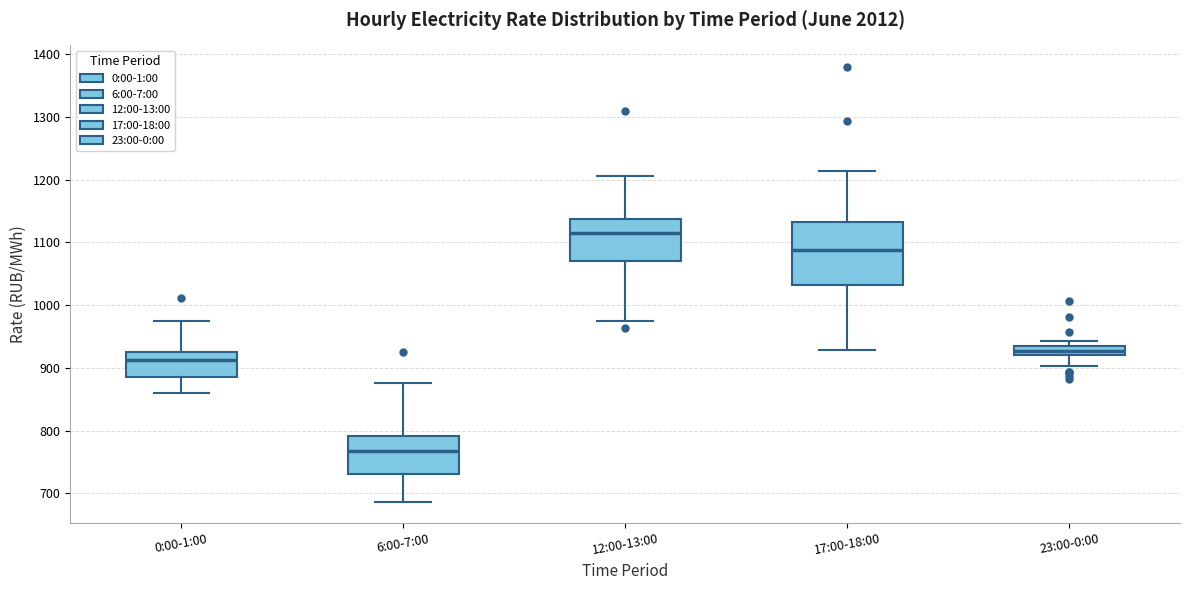

Which box has the highest median line?

12:00-13:00